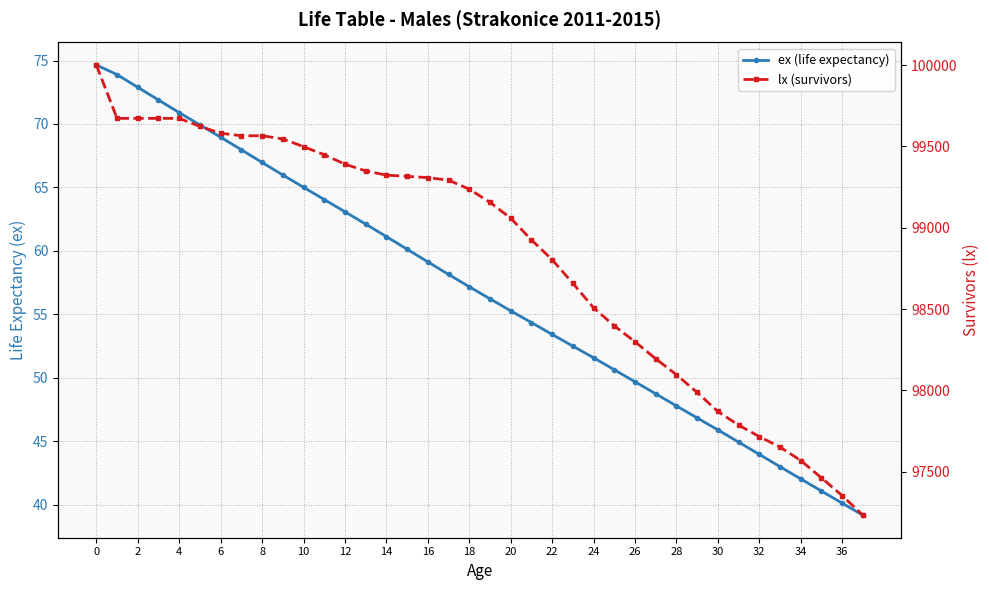

At which label does ex (life expectancy) reach its minimum?

37